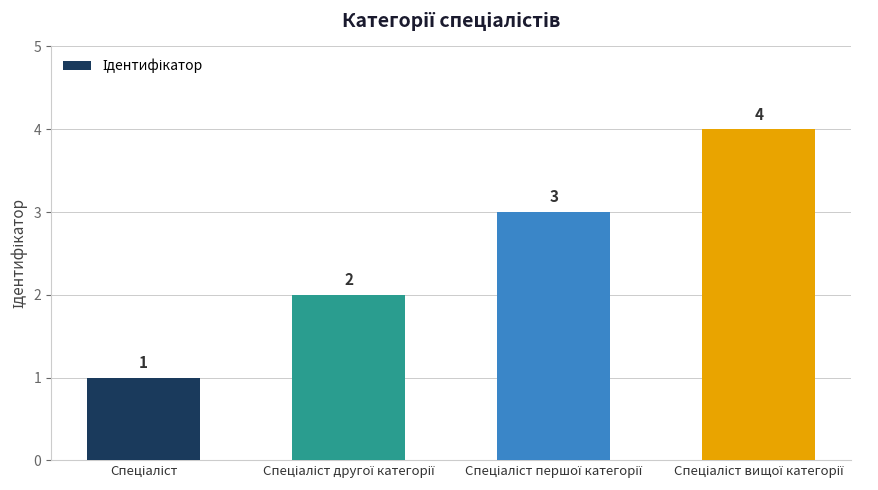

Count the number of data series in this chart.

1